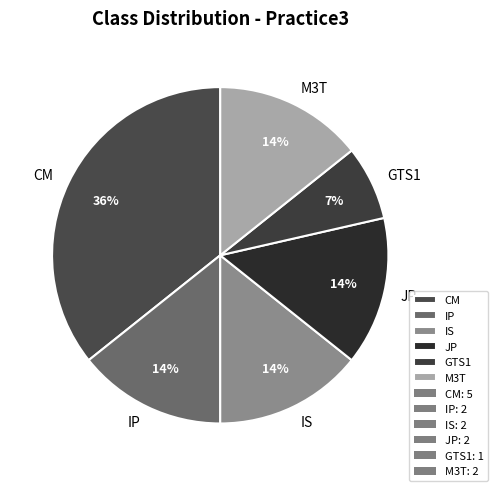

True or false: CM accounts for 41% of the total.

False